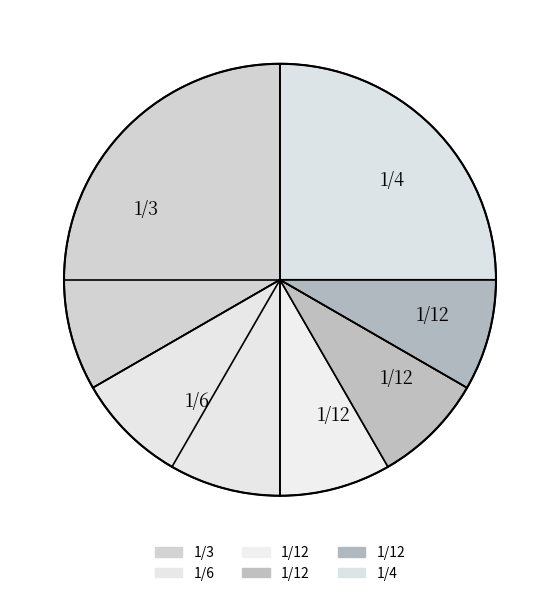

How many slices are in this pie chart?

6